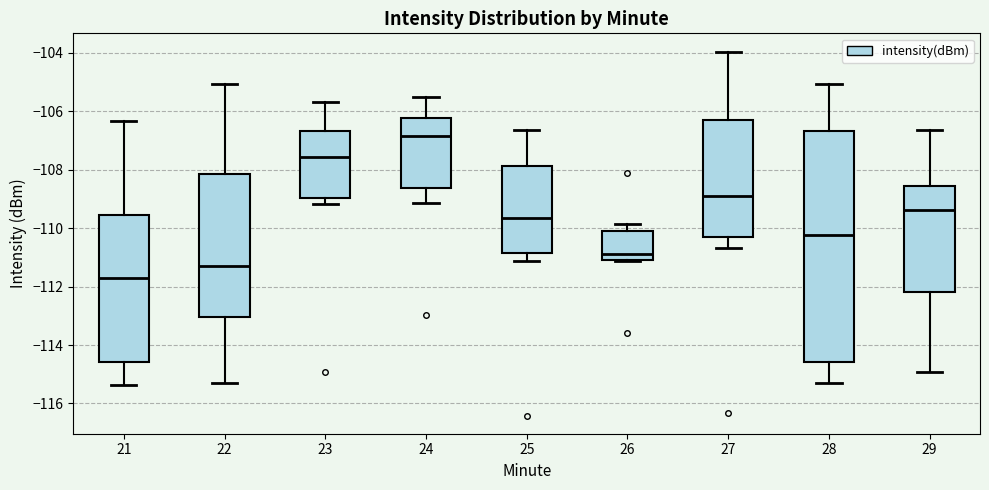

Reading left to right, transcribe this box plot: for each box, give where its median line is, the range the box spans, and where its two whiskers end, as read against the y-axis. The values are not printed on the chart, so give them approximately, as read against the axis.

21: median -111.8, box -114.6 to -109.6, whiskers -115.4 to -106.4
22: median -111.2, box -113.0 to -108.2, whiskers -115.4 to -105.0
23: median -107.6, box -109.0 to -106.6, whiskers -109.2 to -105.6
24: median -106.8, box -108.6 to -106.2, whiskers -109.2 to -105.6
25: median -109.6, box -110.8 to -107.8, whiskers -111.2 to -106.6
26: median -110.8, box -111.2 to -110.0, whiskers -111.2 to -109.8
27: median -109.0, box -110.4 to -106.4, whiskers -110.6 to -104.0
28: median -110.2, box -114.6 to -106.6, whiskers -115.4 to -105.0
29: median -109.4, box -112.2 to -108.6, whiskers -115.0 to -106.6